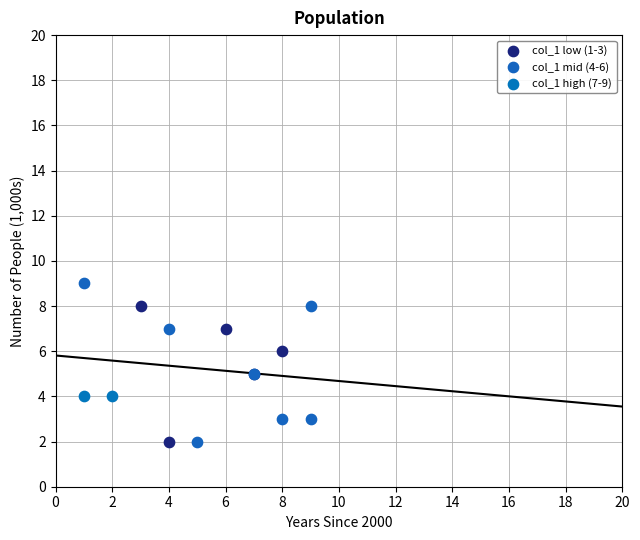

What are all the series names shown in the legend?

col_1 low (1-3), col_1 mid (4-6), col_1 high (7-9)